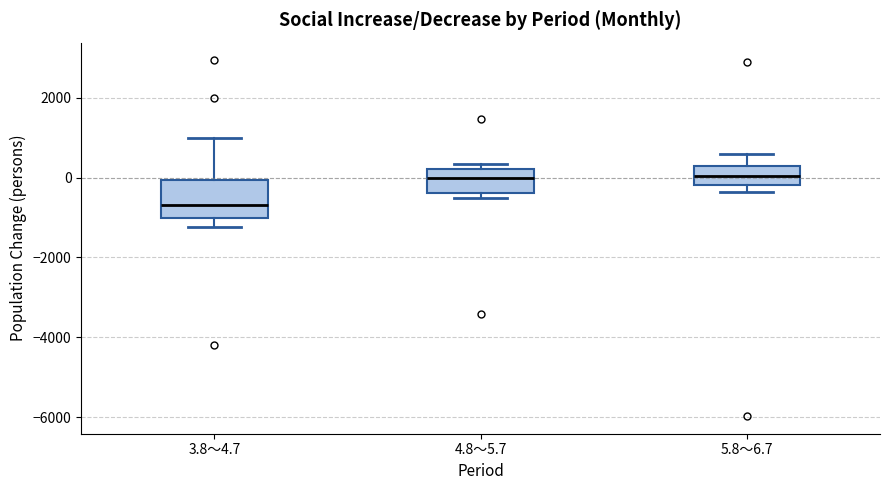

Reading left to right, transcribe this box plot: for each box, give where its median line is, the range the box spans, and where its two whiskers end, as read against the y-axis. The values are not printed on the chart, so give them approximately, as read against the axis.

3.8～4.7: median -600, box -1000 to 0, whiskers -1200 to 1000
4.8～5.7: median 0, box -400 to 200, whiskers -600 to 400
5.8～6.7: median 0, box -200 to 200, whiskers -400 to 600